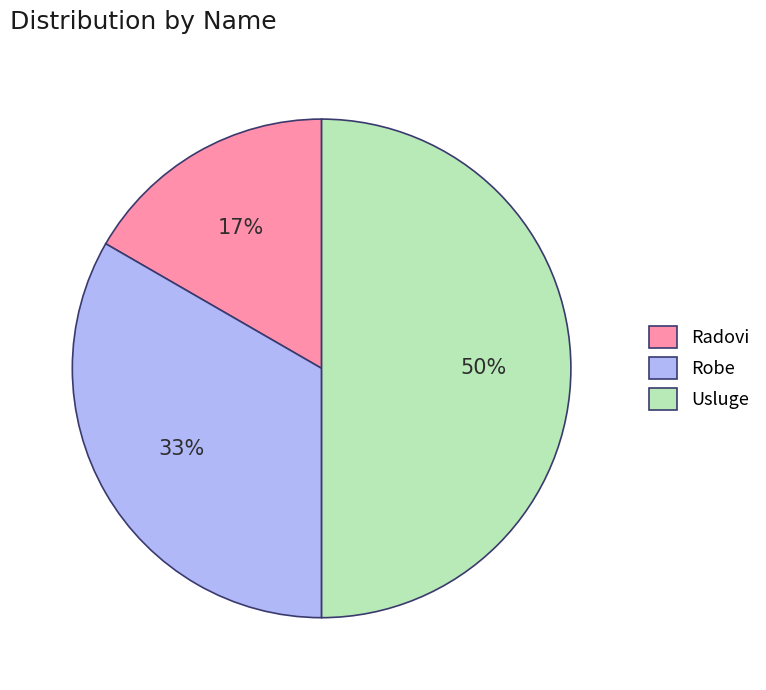

To the nearest percent, what portion does Usluge represent?

50%